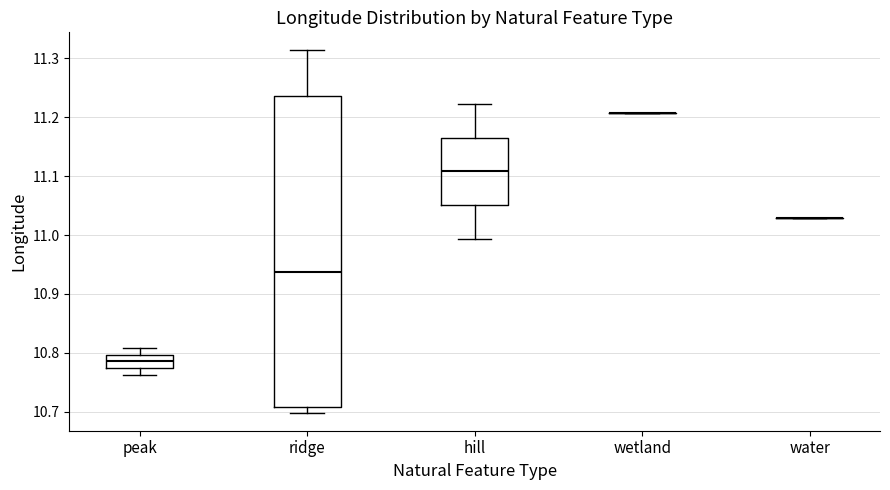

Reading left to right, read every box against the y-axis: the position of its median line, the range the box covers, and the ends of its whiskers. The values are not printed on the chart, so give them approximately, as read against the axis.

peak: median 10.79, box 10.77 to 10.80, whiskers 10.76 to 10.81
ridge: median 10.94, box 10.71 to 11.24, whiskers 10.70 to 11.31
hill: median 11.11, box 11.05 to 11.17, whiskers 10.99 to 11.22
wetland: box collapsed to a line at 11.21, whiskers 11.21 to 11.21
water: box collapsed to a line at 11.03, whiskers 11.03 to 11.03